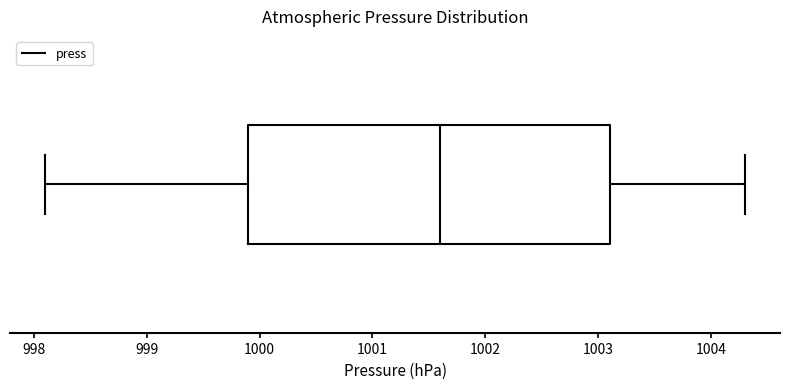

Transcribe this box plot: give where the median line is, the range the box spans, and where the two whiskers end, as read against the x-axis. The values are not printed on the chart, so give them approximately, as read against the axis.

median 1001.6, box 999.9 to 1003.1, whiskers 998.1 to 1004.3